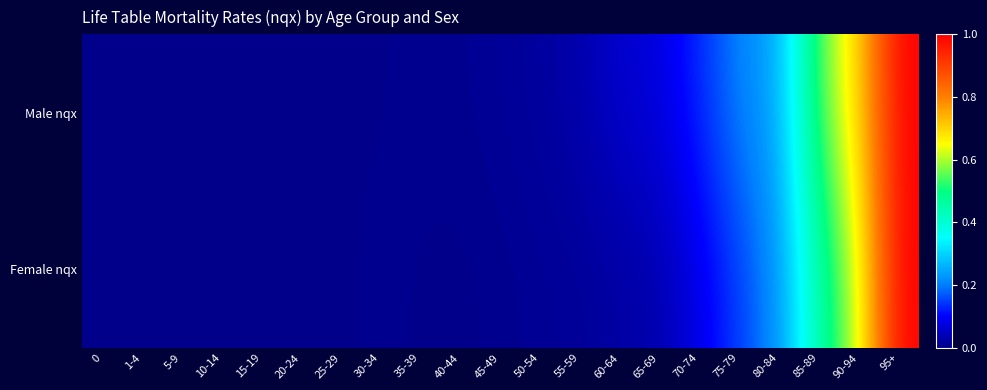

Which series has the widest spread of values?

Female nqx